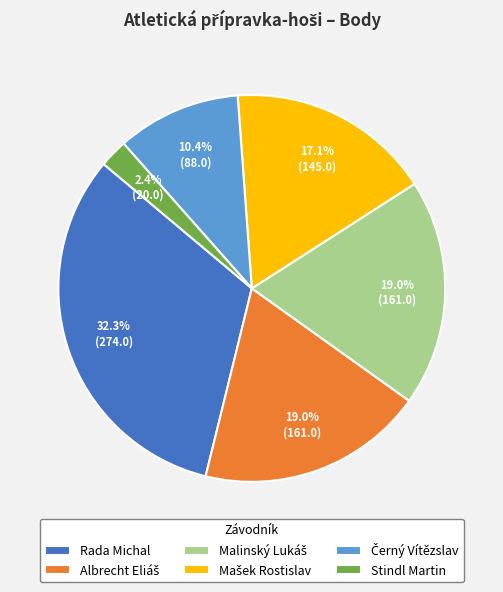

To the nearest percent, what is the average slice percentage?

17%